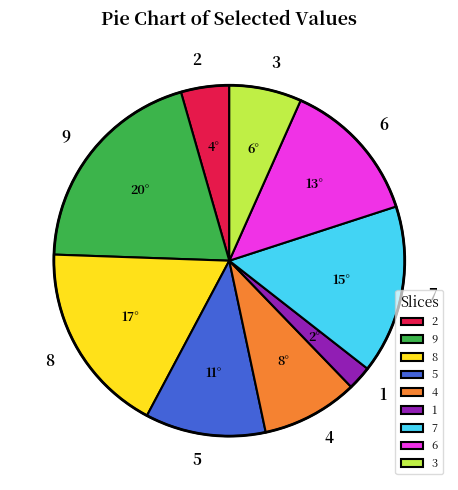

The 1 slice represents 2% of the pie. True or false?

True